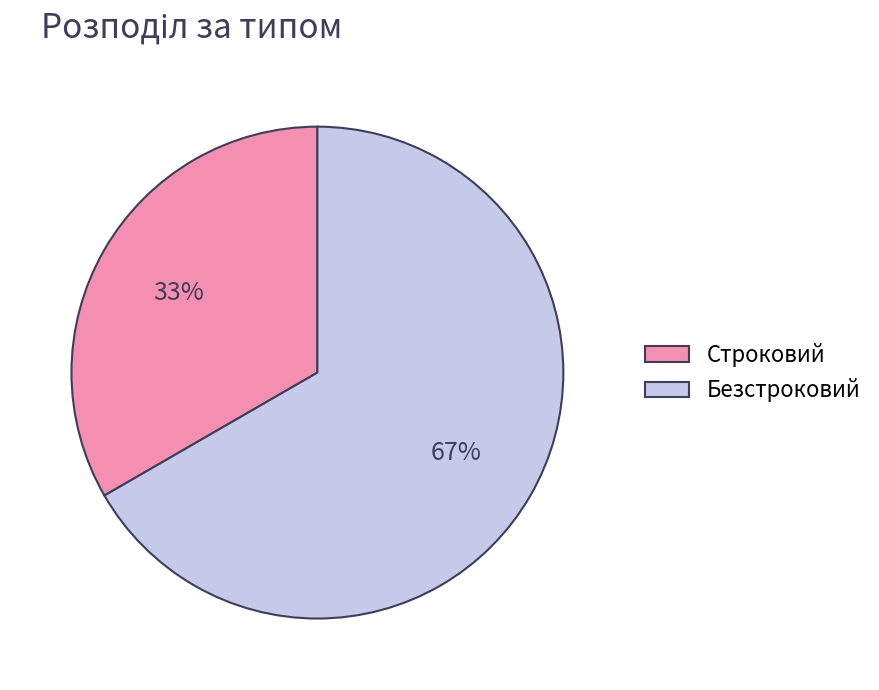

Which slice is the smallest?

Строковий